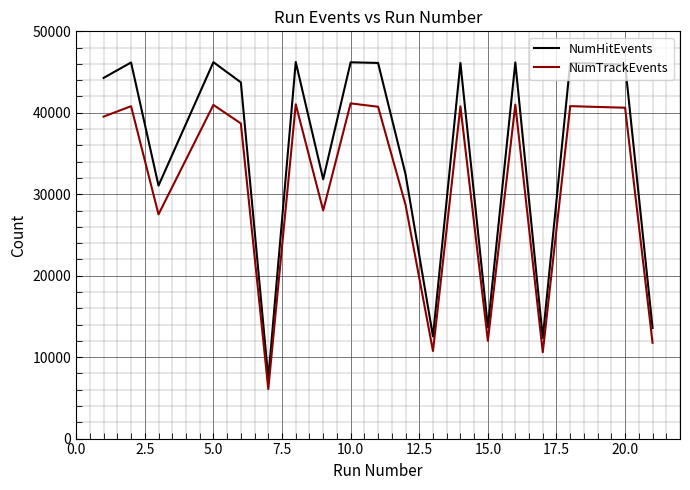

List the series in order of their overall mean, lowest first.

NumTrackEvents, NumHitEvents